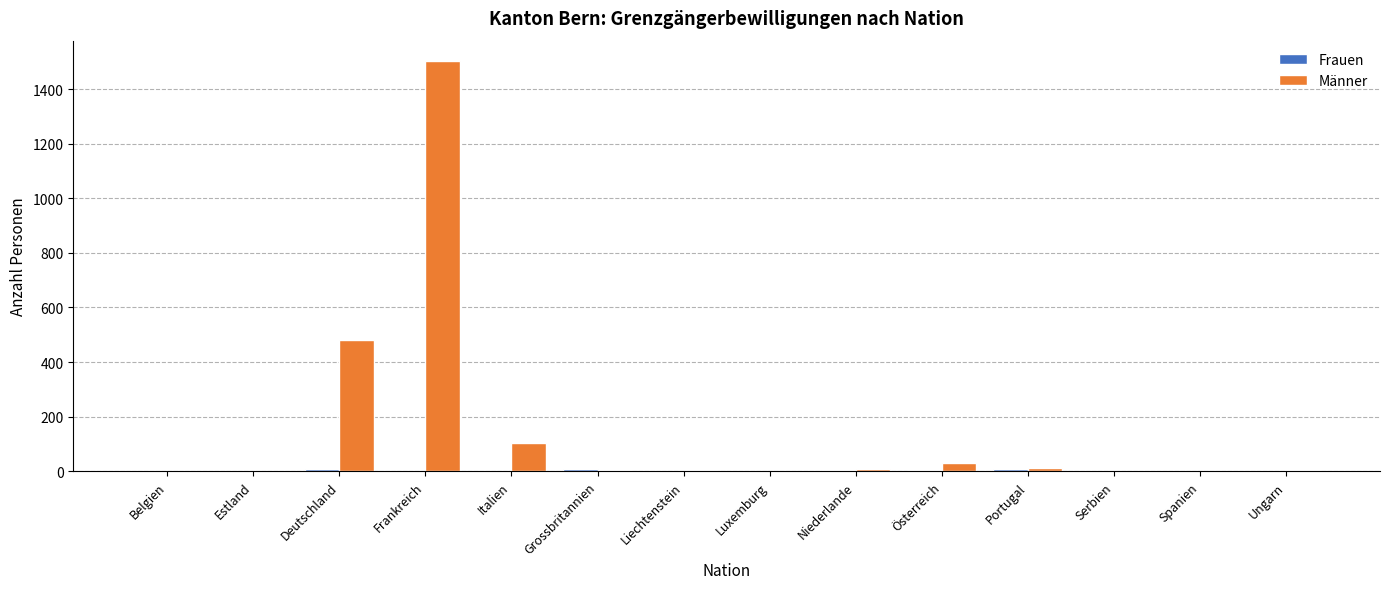

Are the bars horizontal?

No